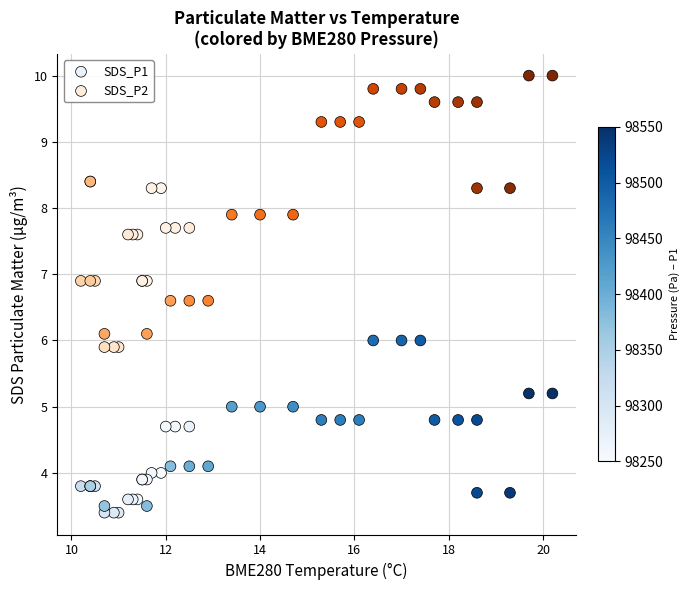

Which series contains the highest Y value?

SDS_P2